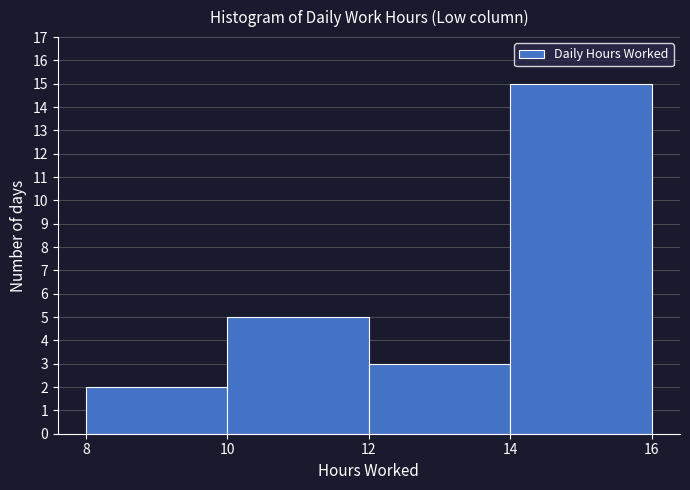

Which range on the x-axis has the tallest bar?

14 to 16